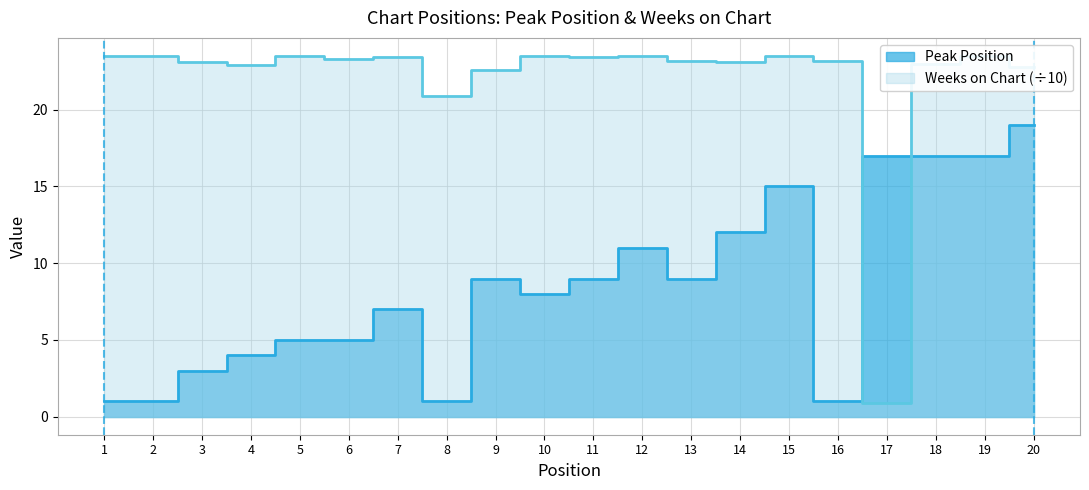

At which category does Peak Position reach its first local peak?

7